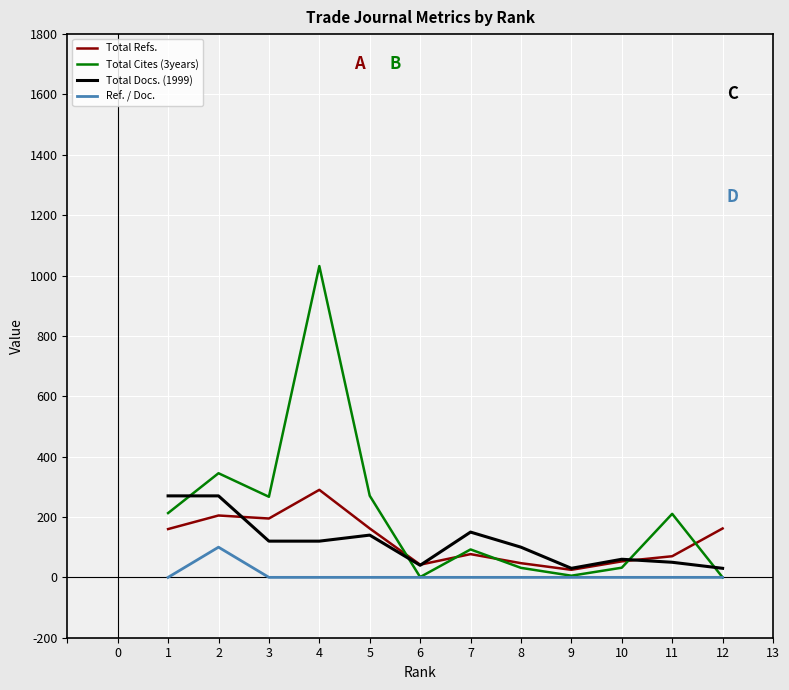

Is this an area chart (filled region under the line)?

No